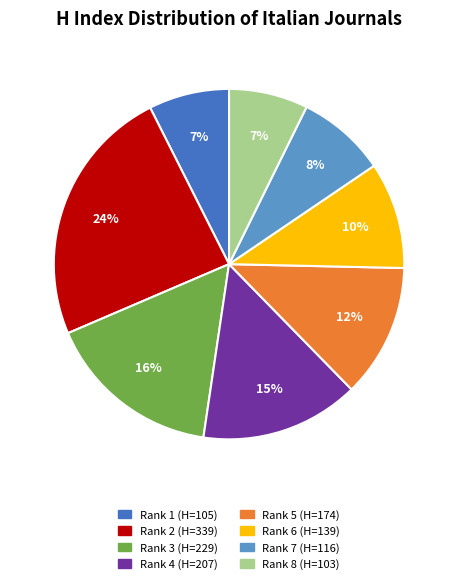

To the nearest percent, what is the average slice percentage?

12%